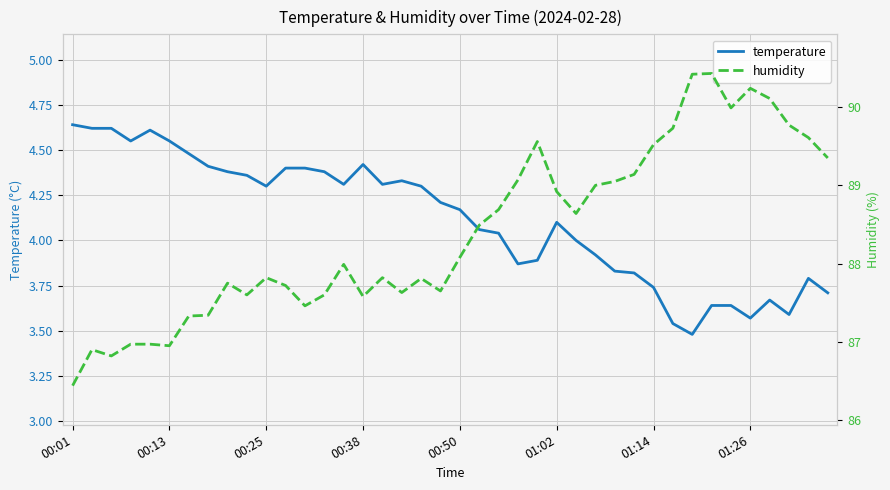

True or false: humidity and temperature intersect in this chart.

False